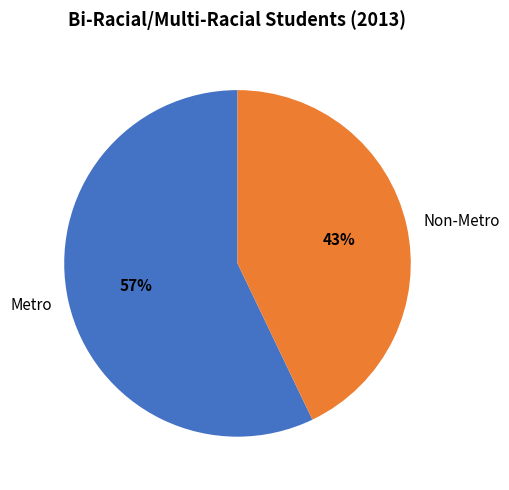

Which category has the biggest portion of the pie?

Metro